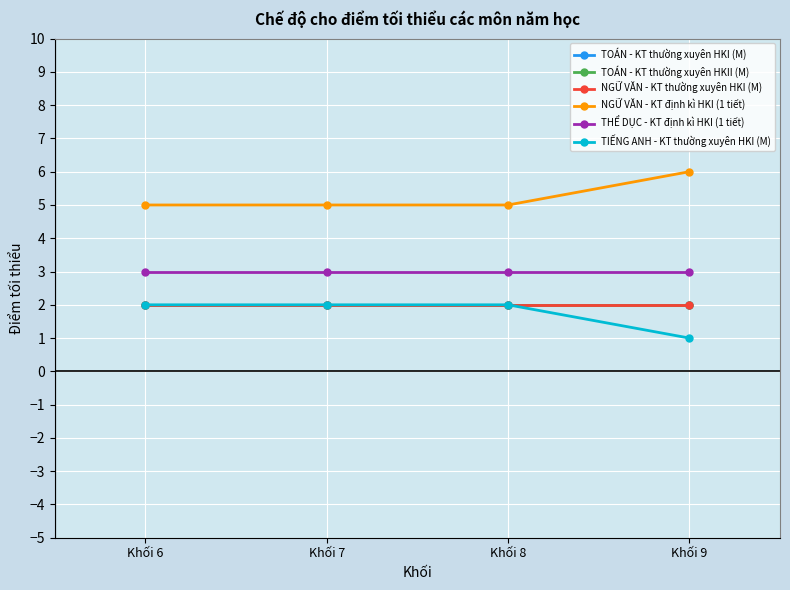

True or false: THỂ DỤC - KT định kì HKI (1 tiết) and TOÁN - KT thường xuyên HKI (M) intersect in this chart.

False